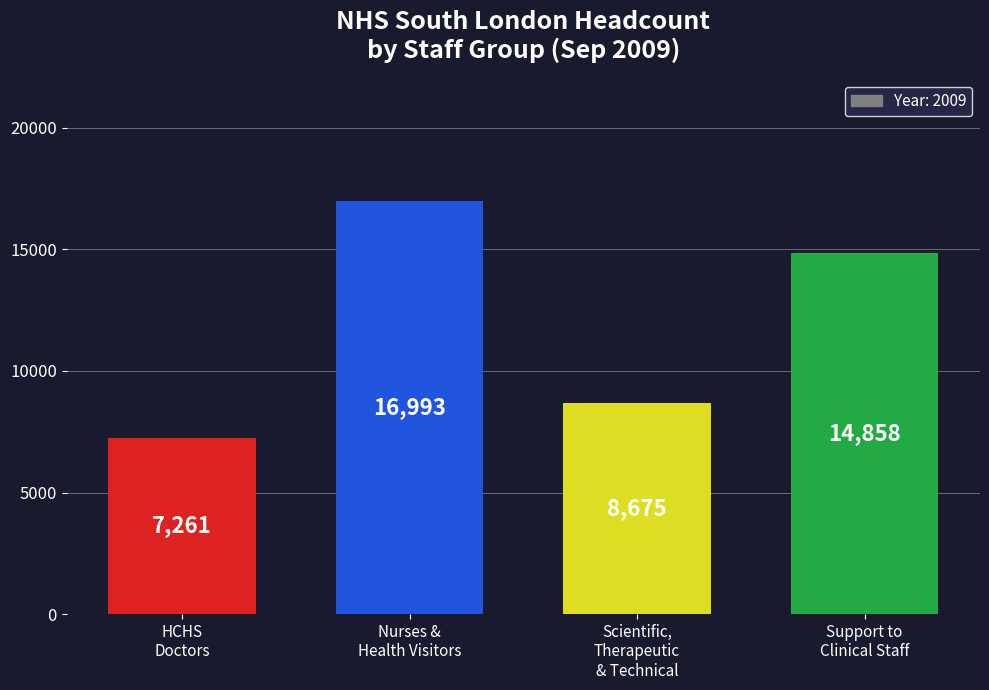

How many values are between 8675 and 16993?

3